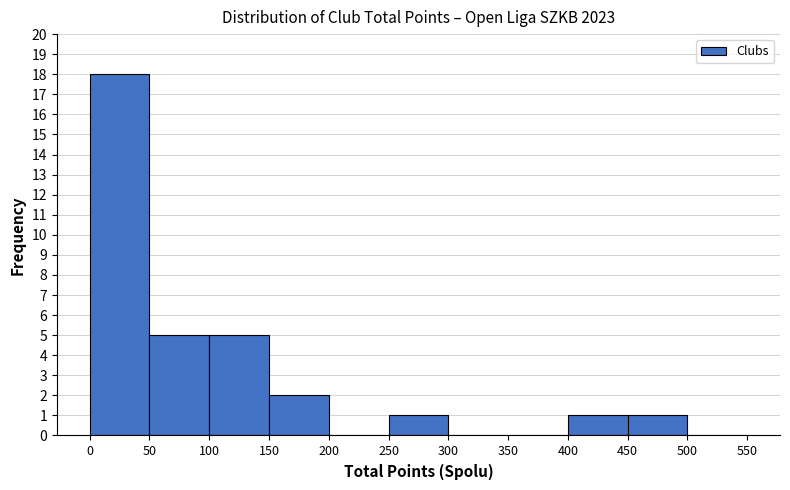

What is the height of the bar covering 250 to 300 on the x-axis? The values are not printed on the chart, so give them approximately, as read against the axis.

1